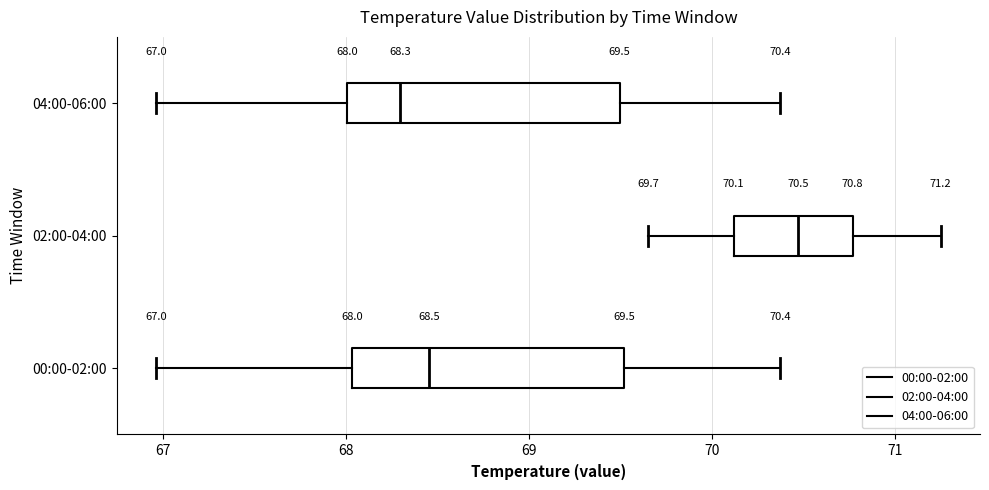

Which box's median line is the furthest to the right?

02:00-04:00